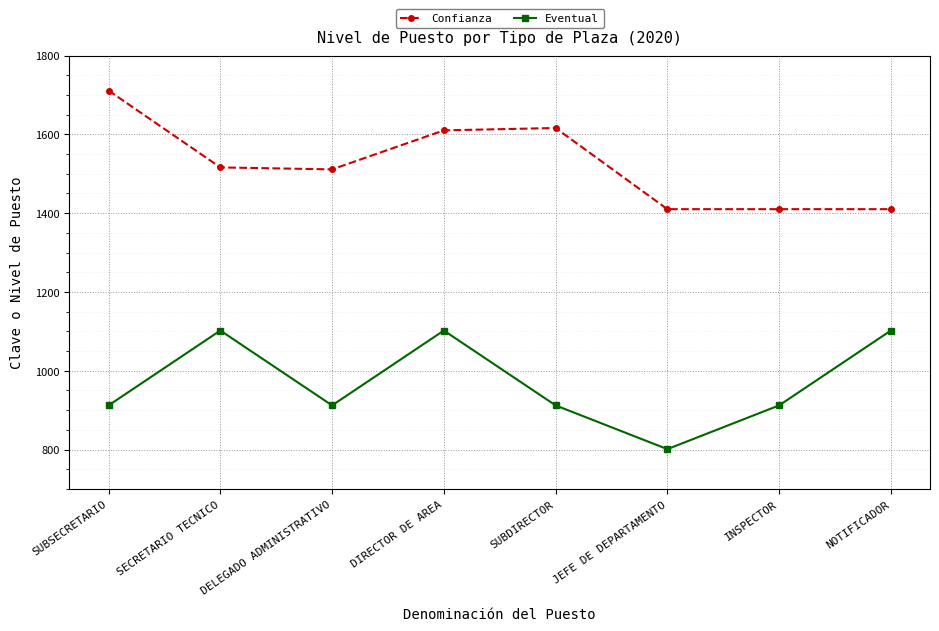

The Confianza series shows 2810 at SUBDIRECTOR. True or false?

False